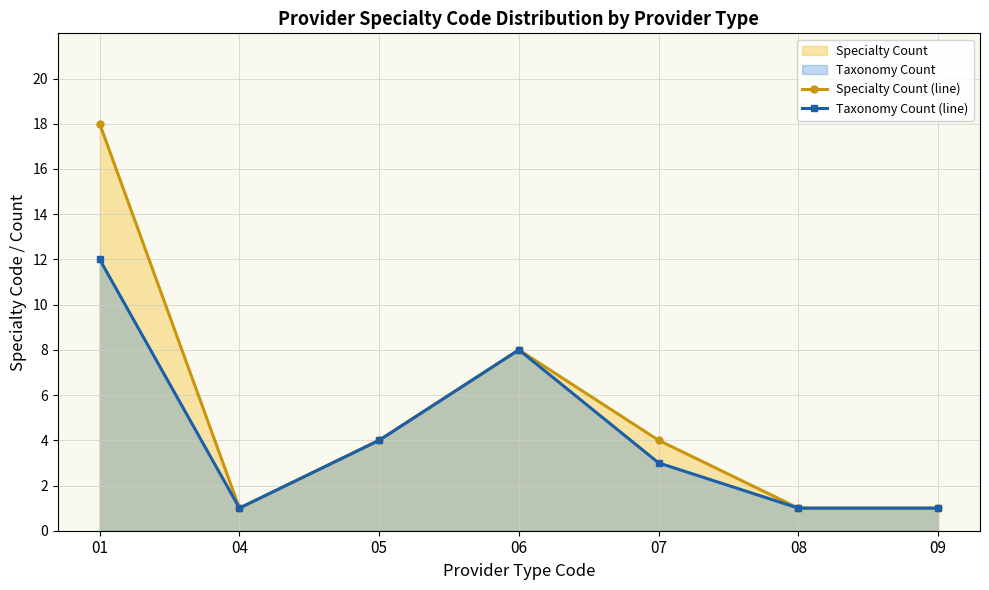

How many interior local peaks does the Specialty Count (line) series have?

1